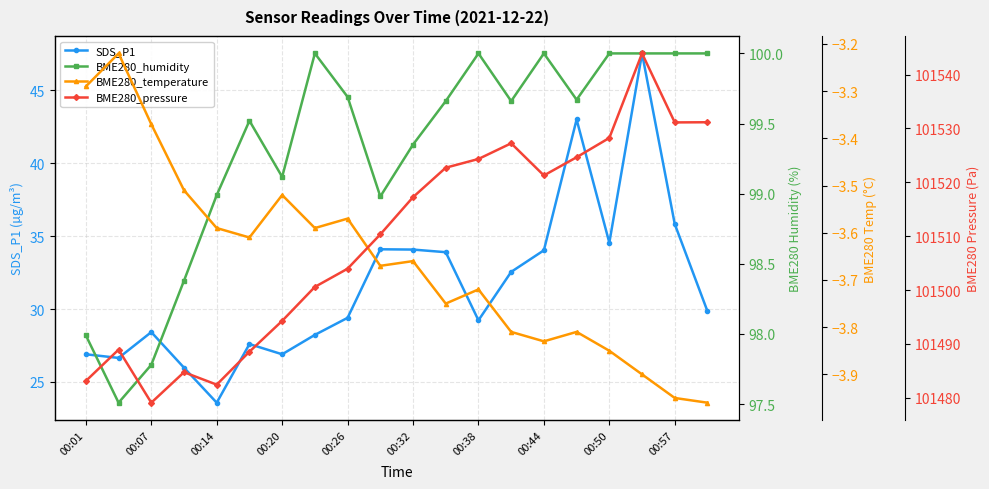

How many lines are shown in the chart?

4